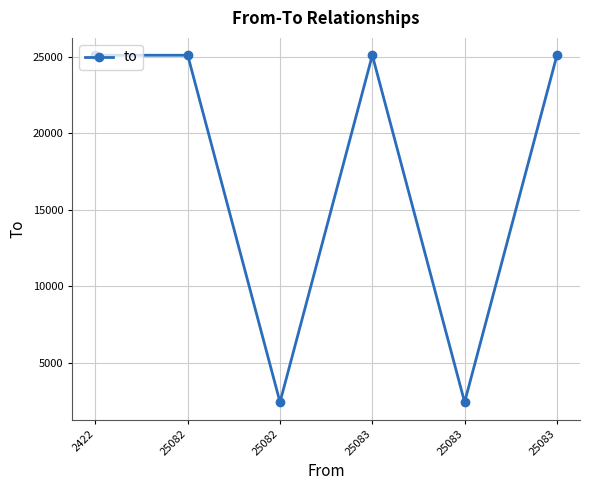

What is the minimum value shown in the chart?

2422